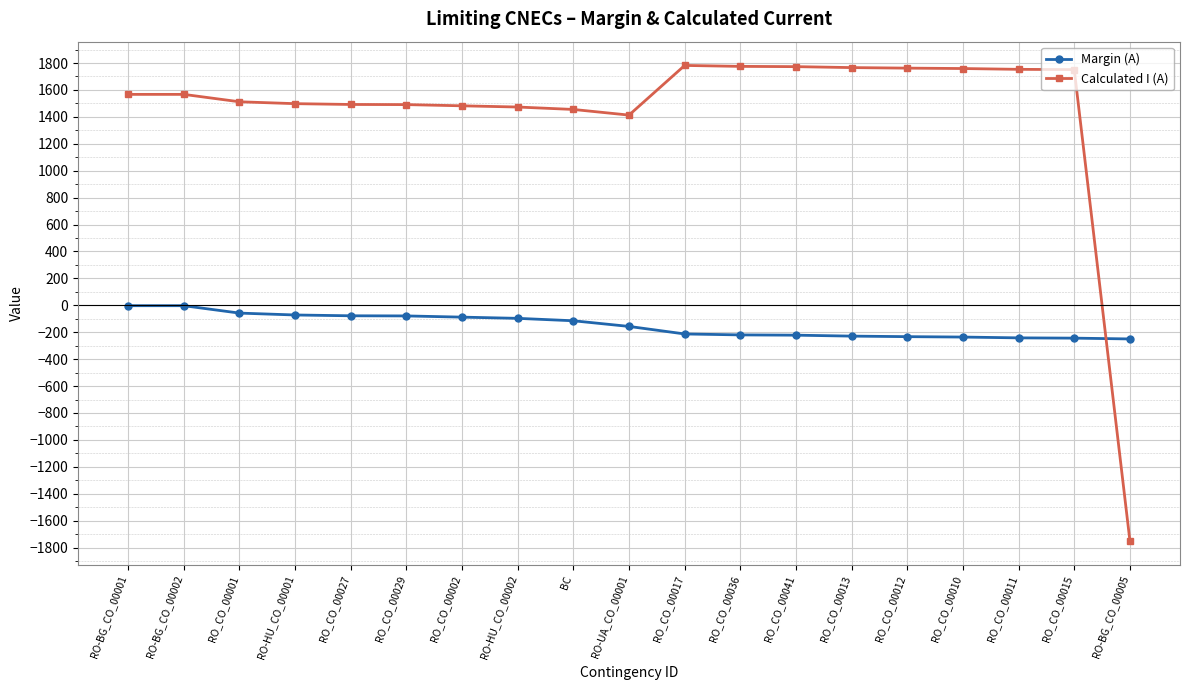

How many times do Margin (A) and Calculated I (A) cross each other?

1